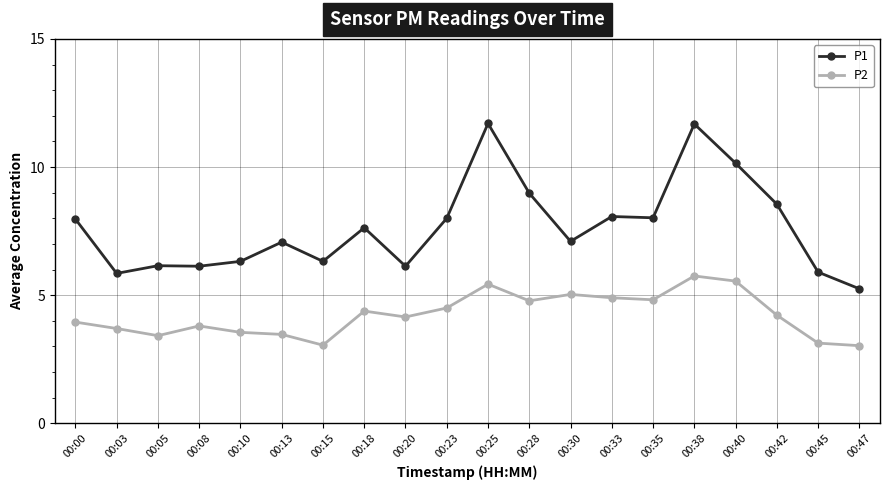

List the series in order of their peak value, highest first.

P1, P2